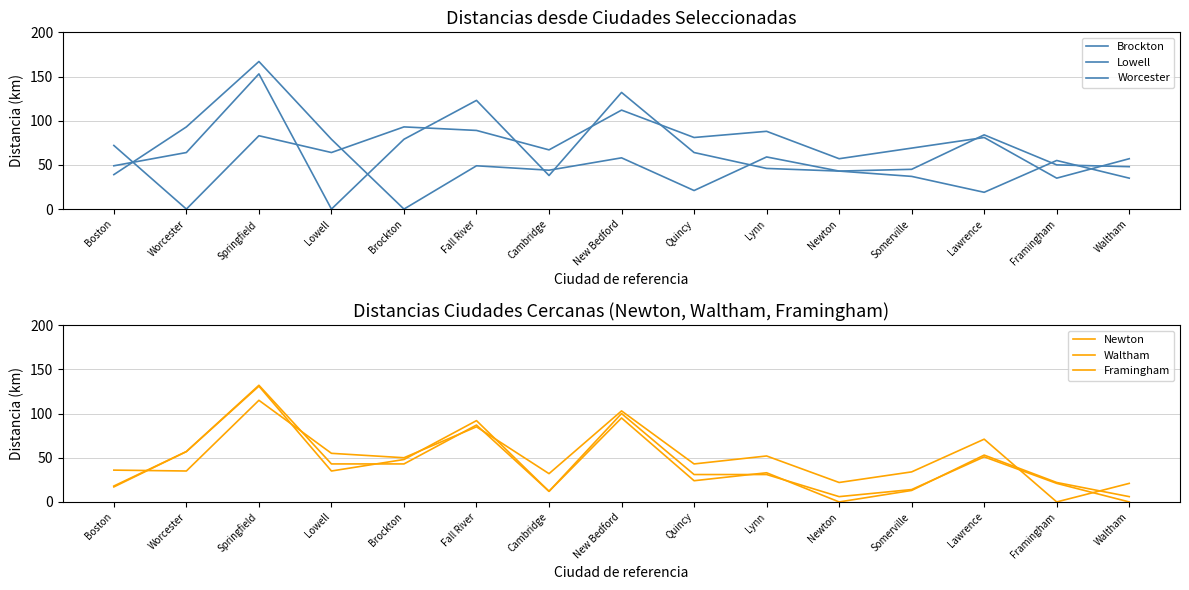

Where is the first local minimum for Waltham?

Lowell